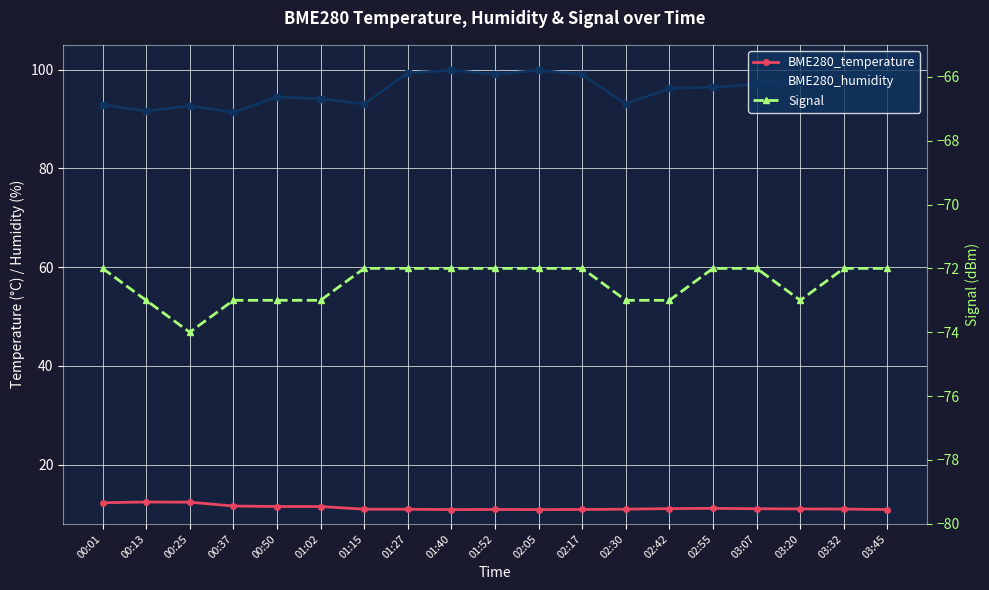

Which has a higher value, 01:02 or 01:27?

01:02